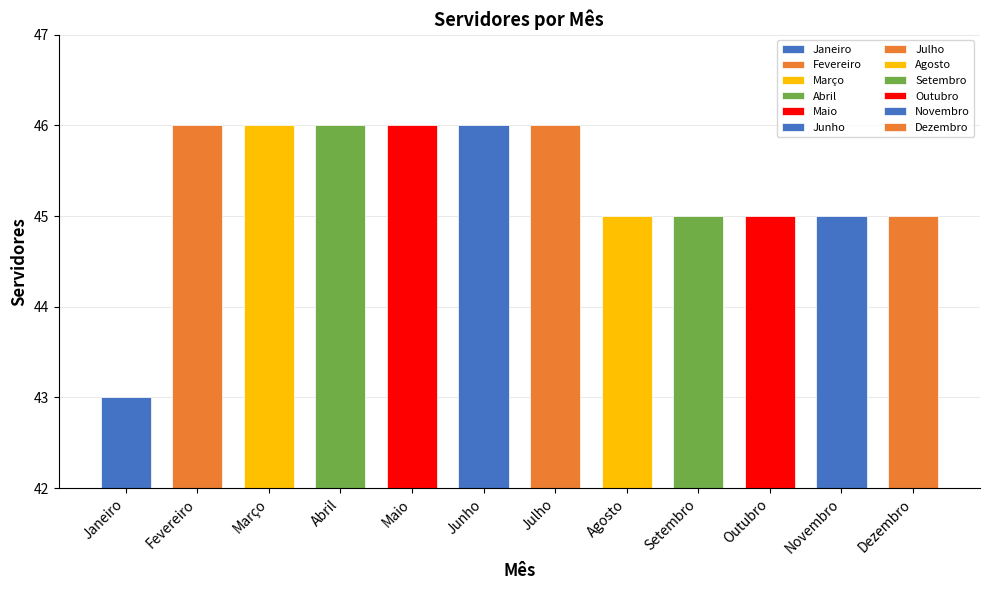

What is the value of the 1st bar from the left?

43